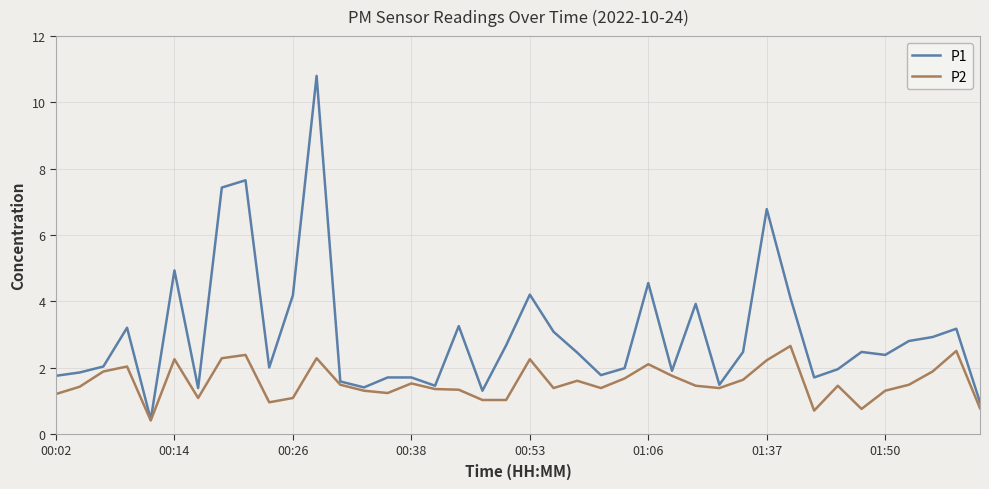

Which series has the largest total across all categories?

P1